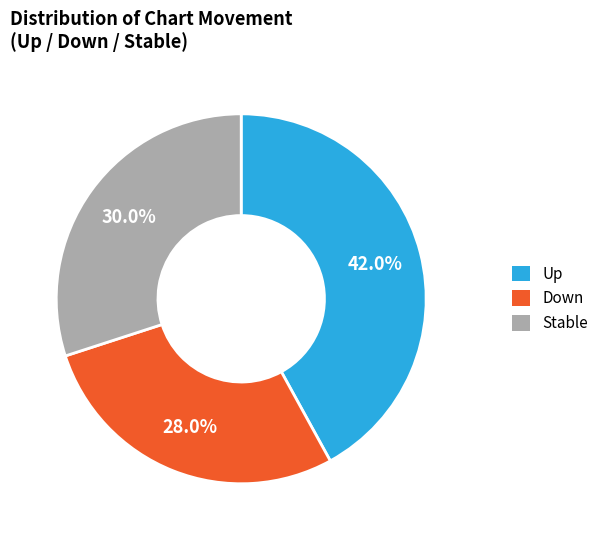

Does any single category account for the majority?

No